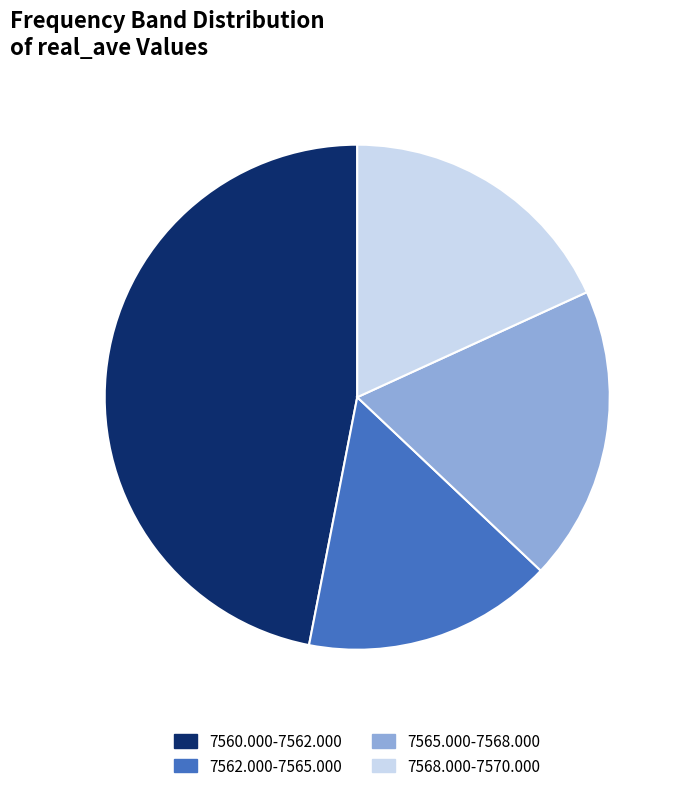

Is 7560.000-7562.000 the majority of the pie?

No